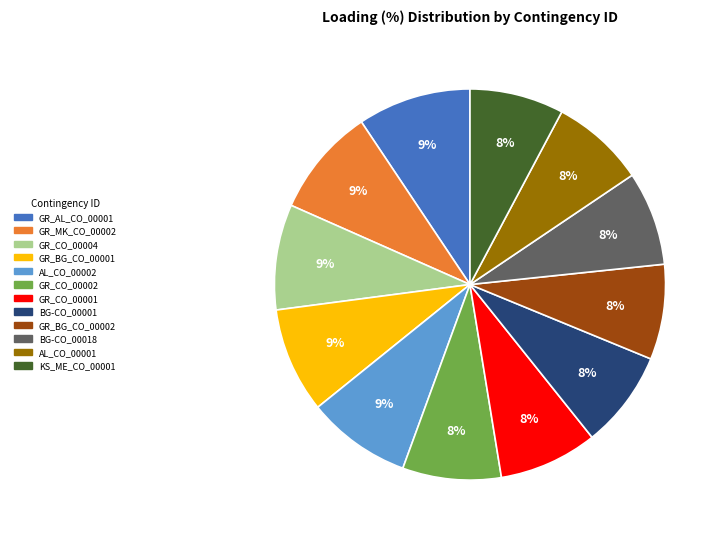

To the nearest percent, what percentage of the pie is GR_AL_CO_00001?

9%